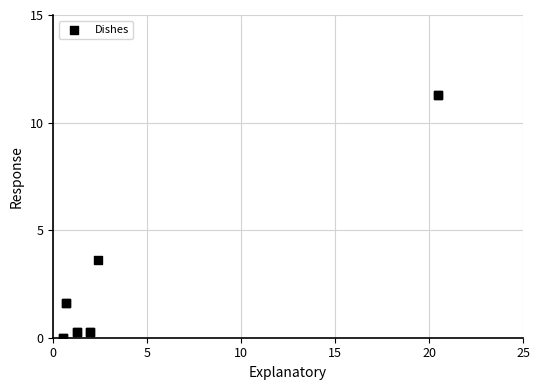

What Y value in the scatter plot is closest to 5?

3.6